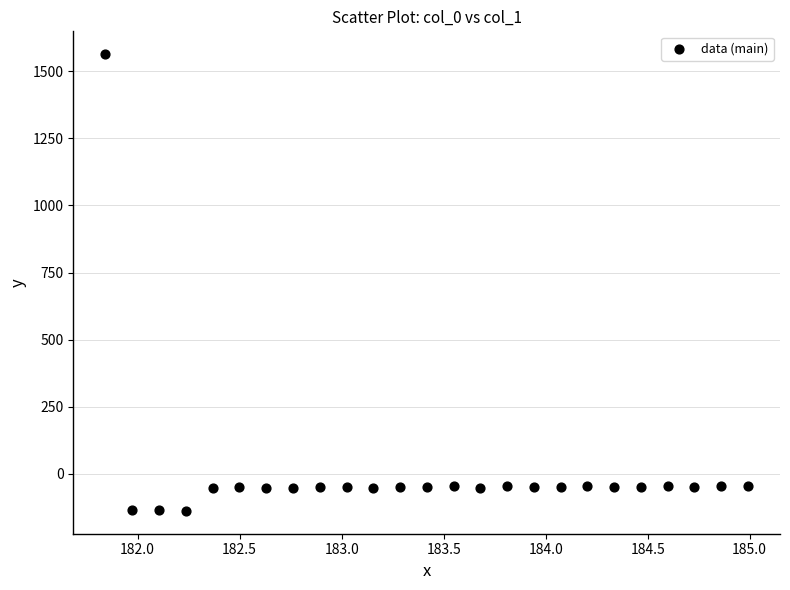

What is the range of X values (max minus min)?

3.1